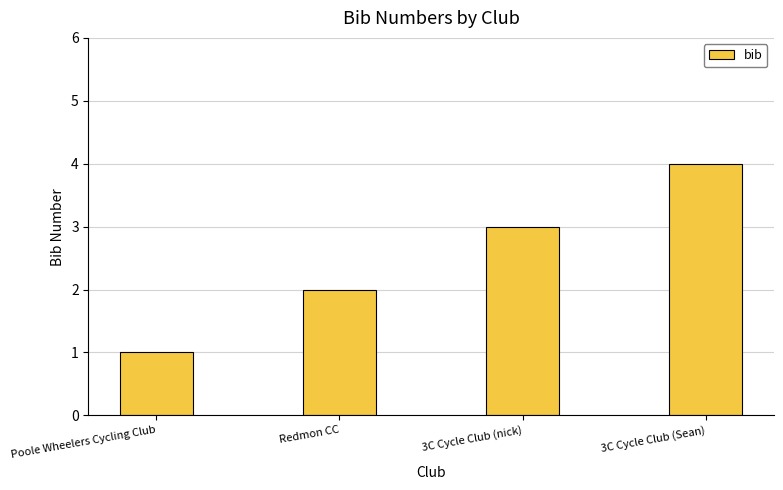

The value at Redmon CC is 2. True or false?

True